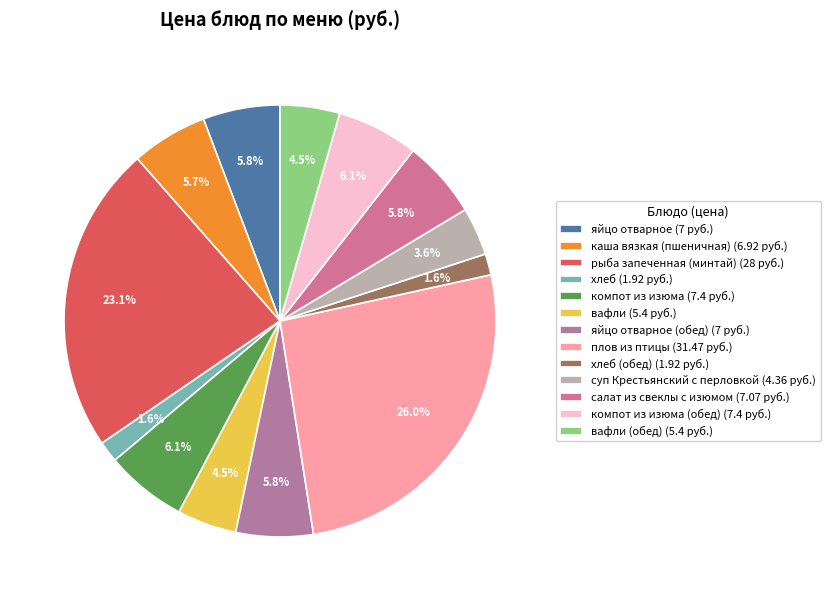

What is the largest slice in the pie chart?

плов из птицы (31.47 руб.)